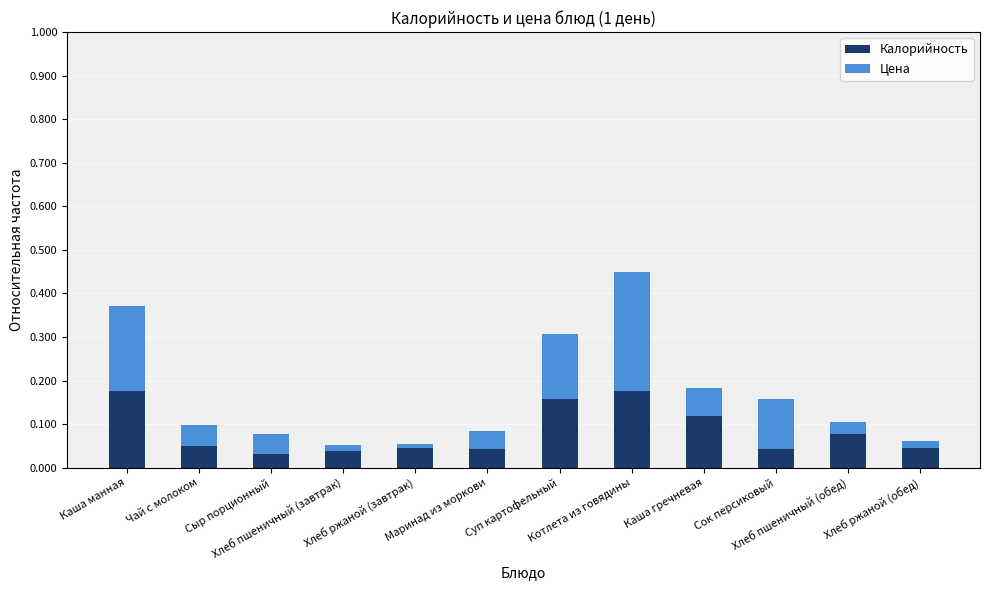

At which category is the sum across all series the highest?

Котлета из говядины